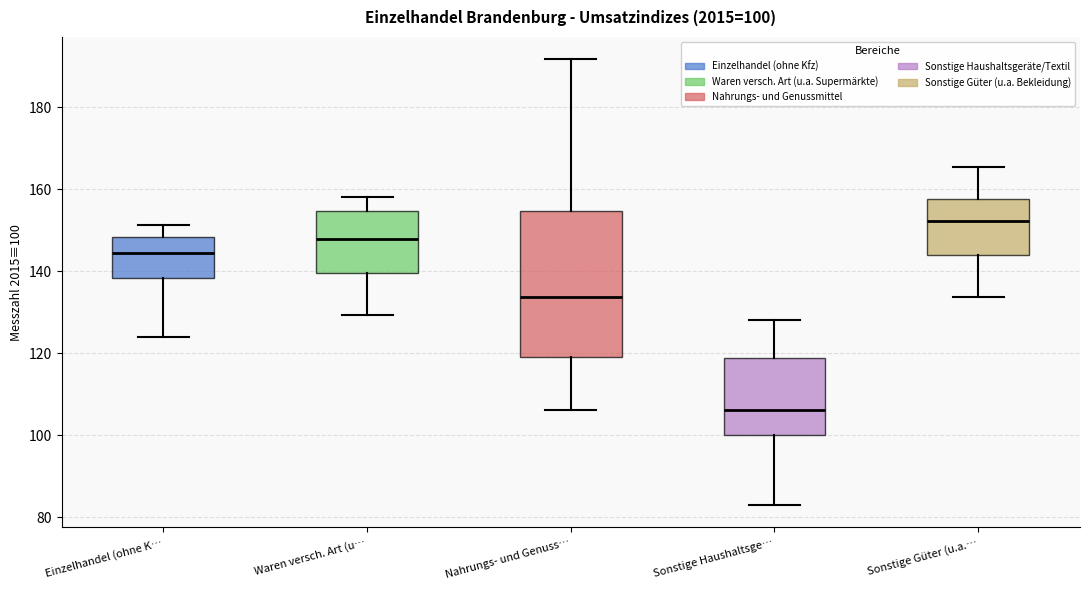

Which box has the lowest median line?

Sonstige Haushaltsge…